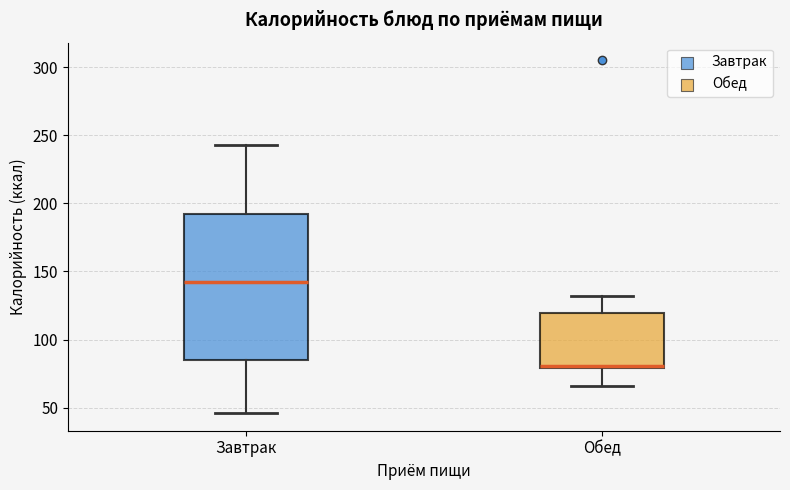

Where is the lower edge of the box for Обед on the y-axis? The values are not printed on the chart, so give them approximately, as read against the axis.

80